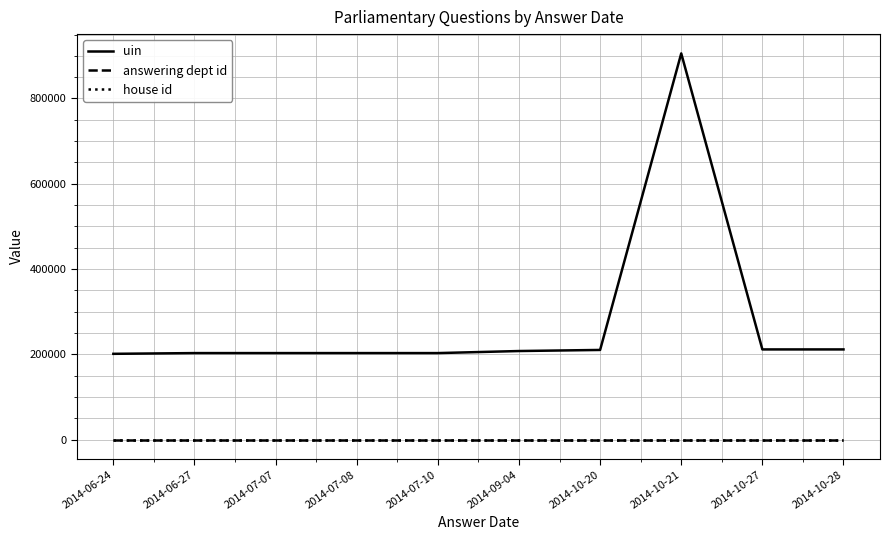

The value of uin at 2014-06-27 is 122802. True or false?

False